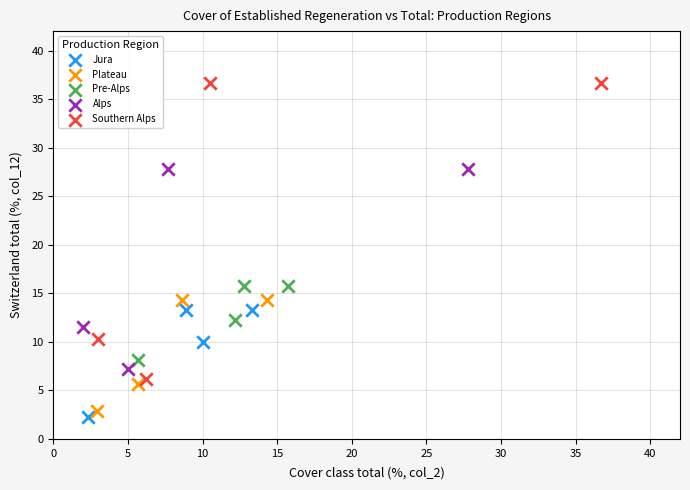

Which series contains the lowest Y value?

Jura